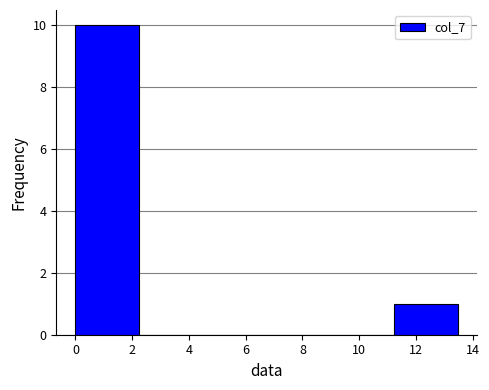

Reading left to right, list every bar in this chart as the range it spans on the x-axis followed by its height. Neither the bar edges nor the heights are printed on the chart, so give them approximately, as read against the axes.

0.0 to 2.2: 10
2.2 to 4.4: 0
4.4 to 6.8: 0
6.8 to 9.0: 0
9.0 to 11.2: 0
11.2 to 13.4: 1